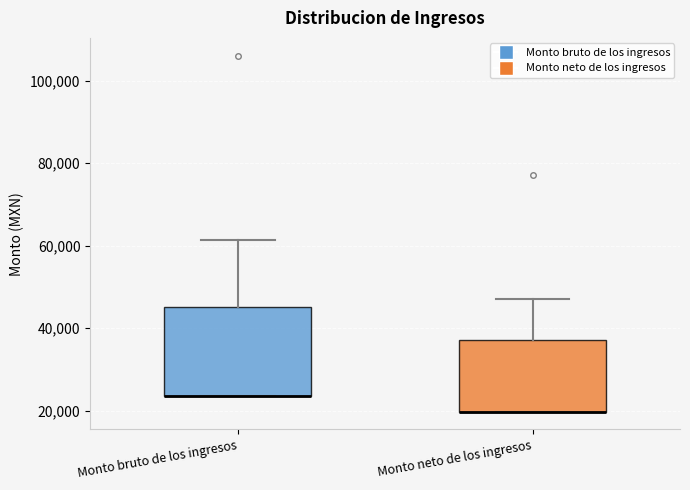

Which box is the tallest, from its lower edge to its upper edge?

Monto bruto de los ingresos